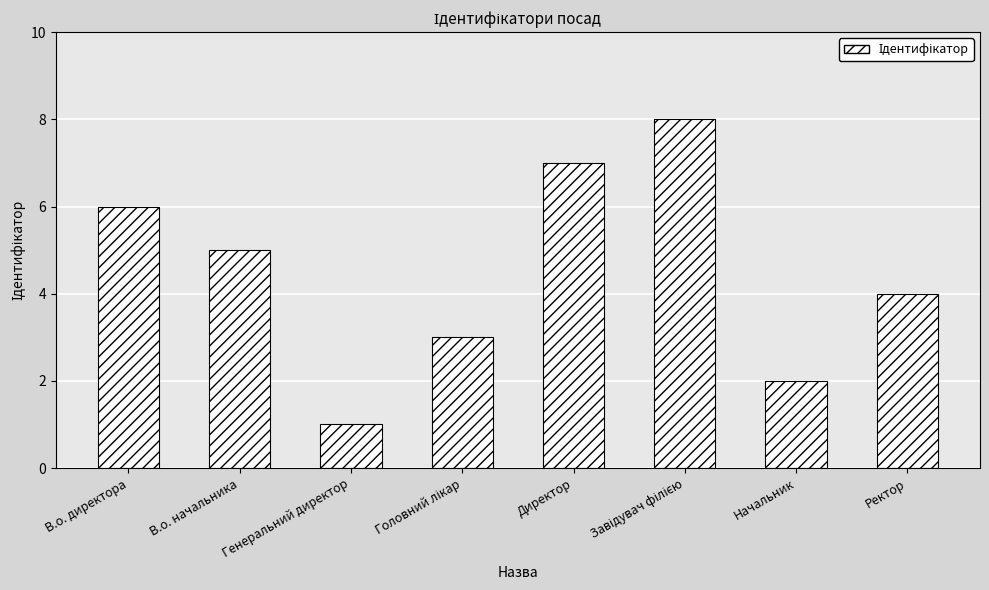

Between Генеральний директор and Ректор, which is larger?

Ректор